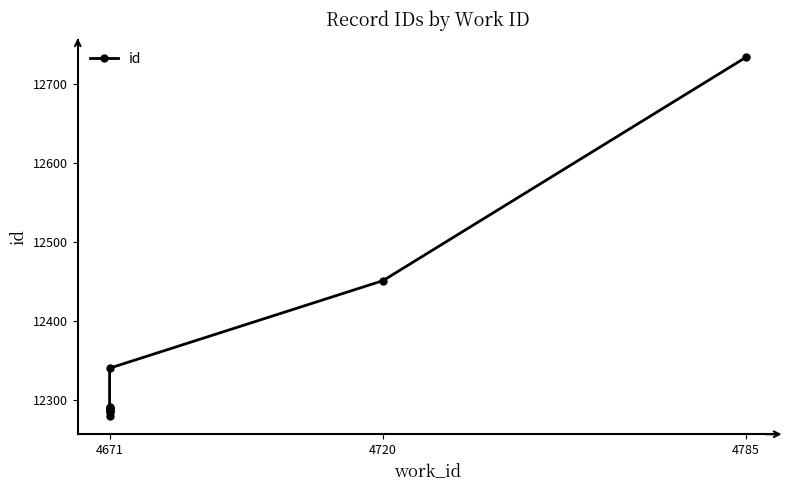

How many values are below 12290?

5